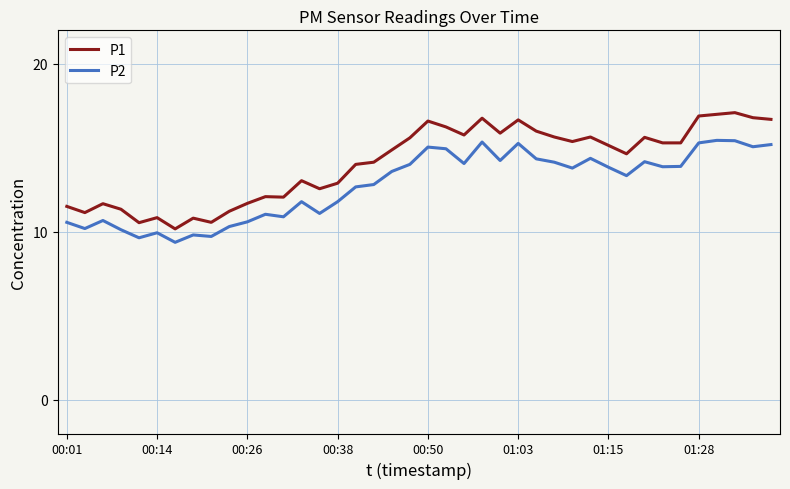

Rank the series by their maximum value, from lowest to highest.

P2, P1